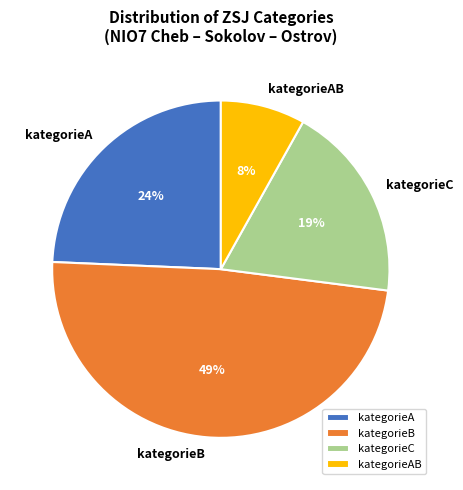

Is the sum of kategorieC and kategorieAB greater than half?

No